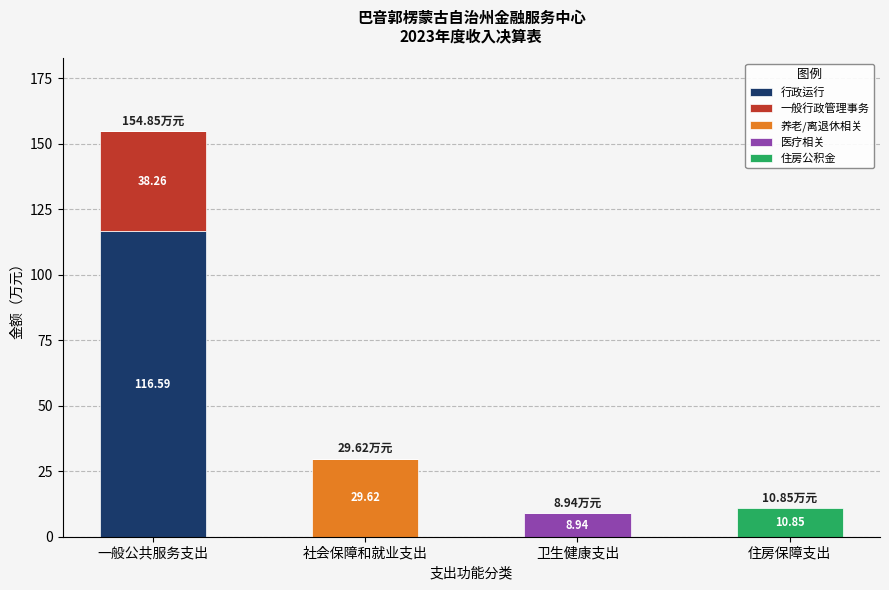

At which category is the sum across all series the highest?

一般公共服务支出